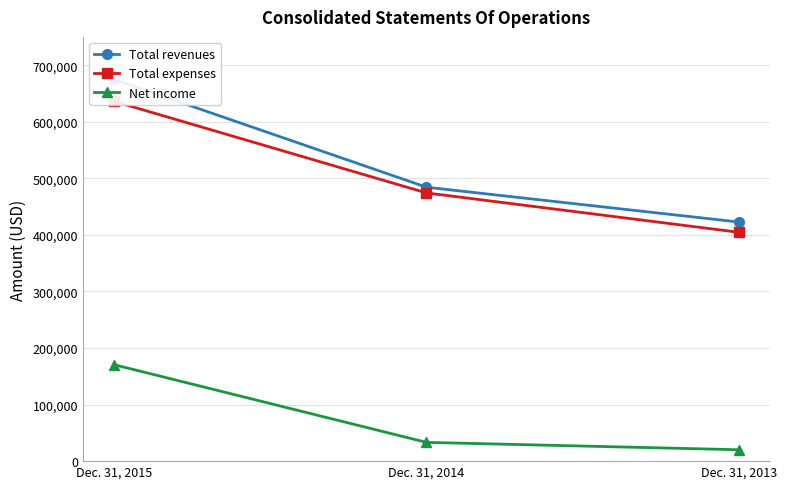

What is the value of the Total expenses point at the 2nd from the left?

474150